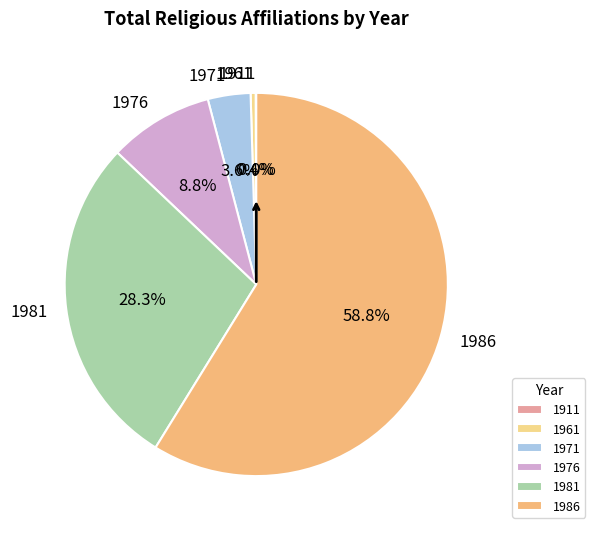

Is there any slice that represents more than half of the pie?

Yes